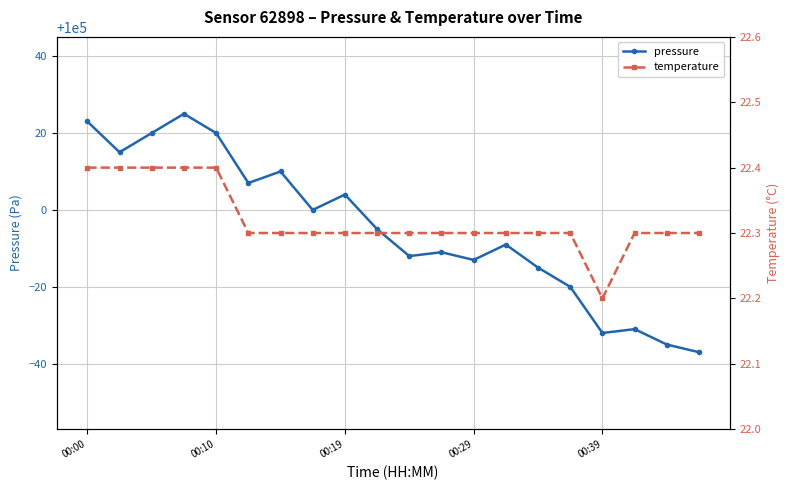

What is the difference between the second highest and second lowest values in the temperature series?

0.1